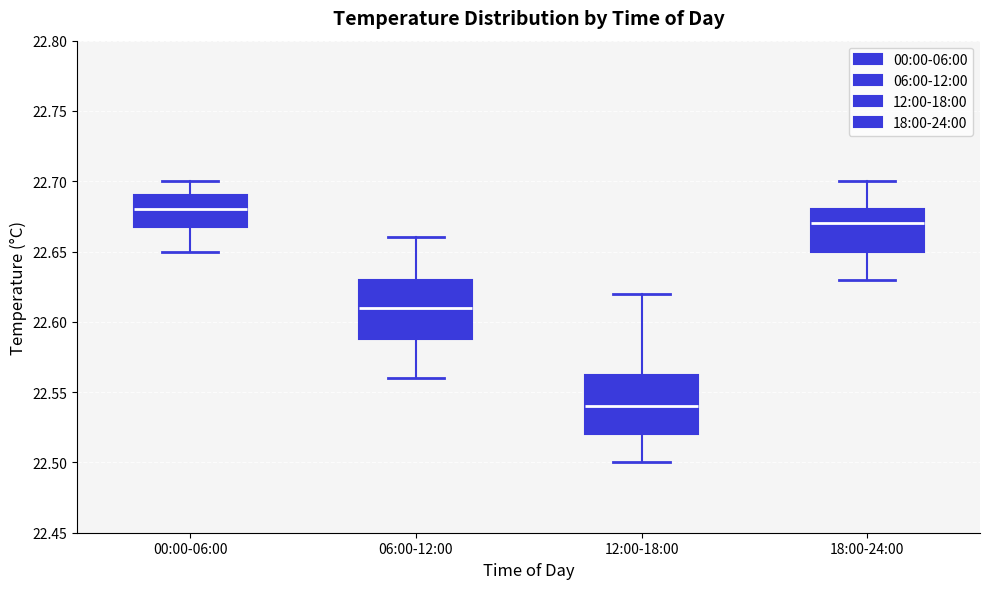

Reading left to right, read every box against the y-axis: the position of its median line, the range the box covers, and the ends of its whiskers. The values are not printed on the chart, so give them approximately, as read against the axis.

00:00-06:00: median 22.680, box 22.670 to 22.690, whiskers 22.650 to 22.700
06:00-12:00: median 22.610, box 22.590 to 22.630, whiskers 22.560 to 22.660
12:00-18:00: median 22.540, box 22.520 to 22.565, whiskers 22.500 to 22.620
18:00-24:00: median 22.670, box 22.650 to 22.680, whiskers 22.630 to 22.700